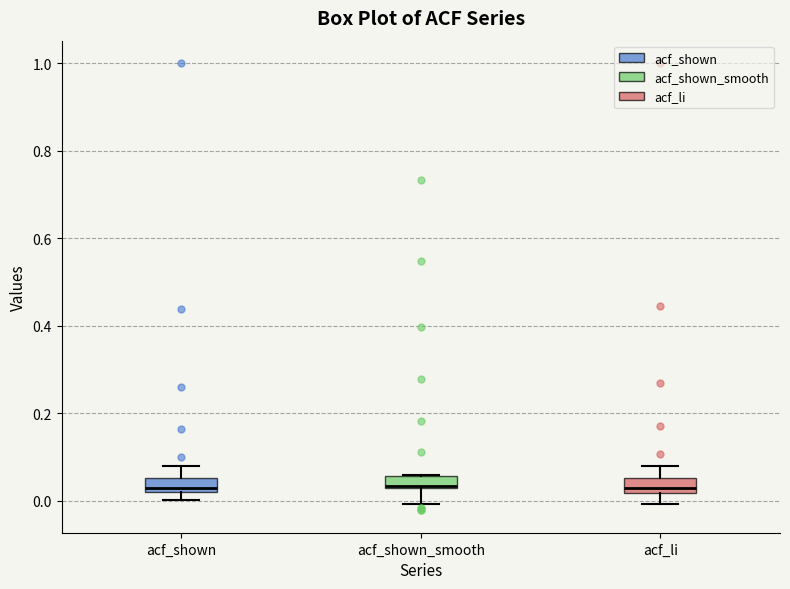

Where is the upper edge of the box for acf_li on the y-axis? The values are not printed on the chart, so give them approximately, as read against the axis.

0.06